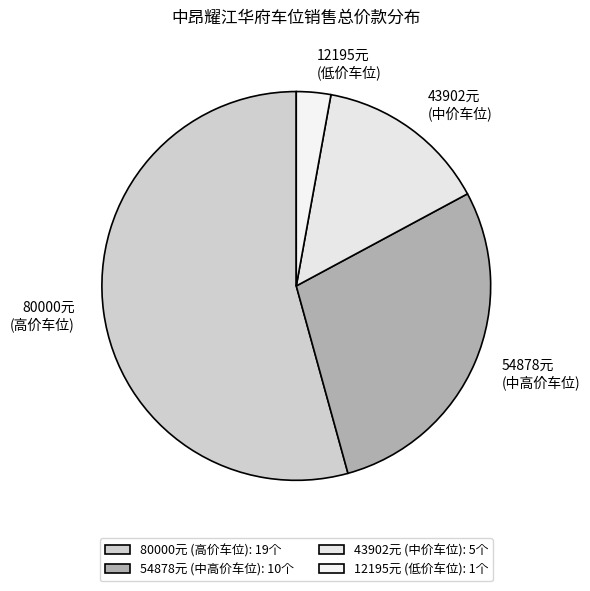

True or false: 12195元 (低价车位) accounts for 3% of the total.

True